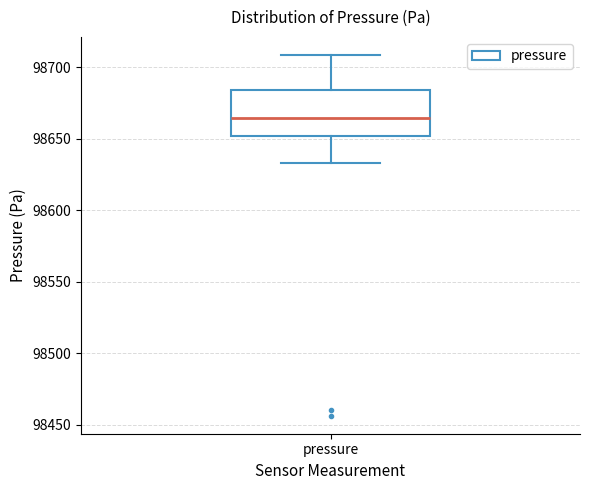

Read this box plot against the y-axis: the position of the median line, the range covered by the box, and the ends of both whiskers. The values are not printed on the chart, so give them approximately, as read against the axis.

median 98665, box 98650 to 98685, whiskers 98635 to 98710